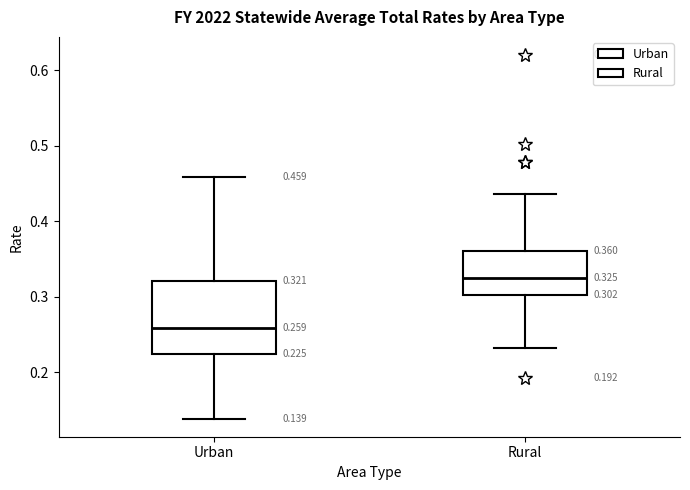

Which box's median line is the lowest?

Urban